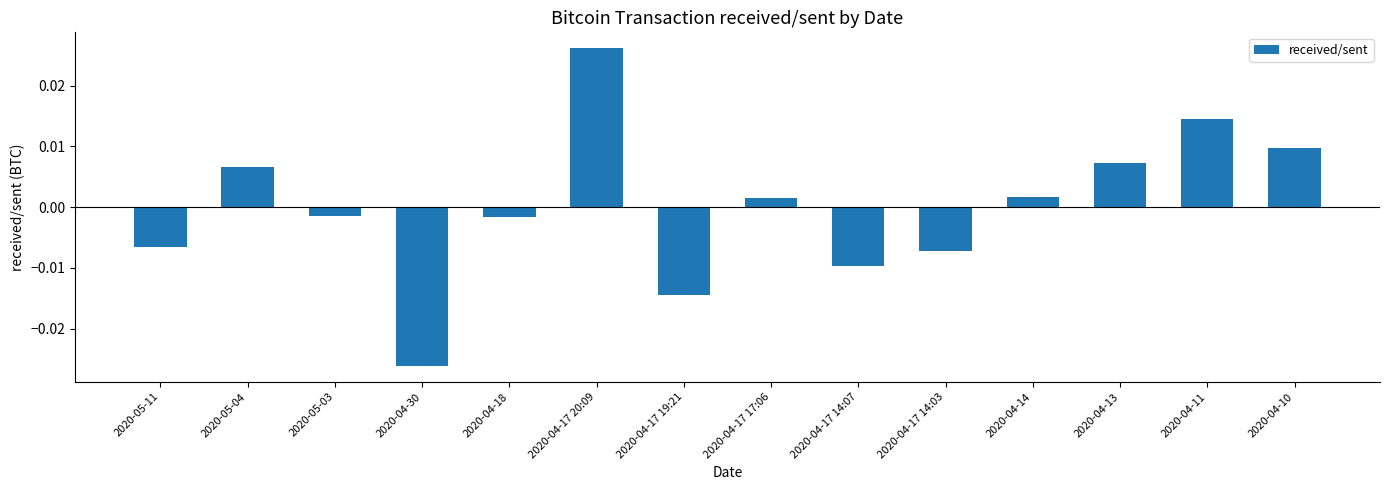

At which category does the chart reach its peak across all series?

2020-04-17 20:09